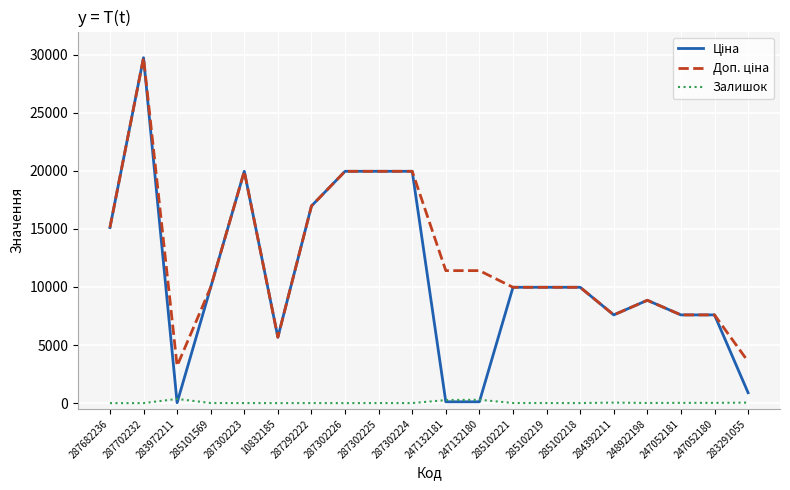

The Залишок series shows 43.0 at 284392211. True or false?

True